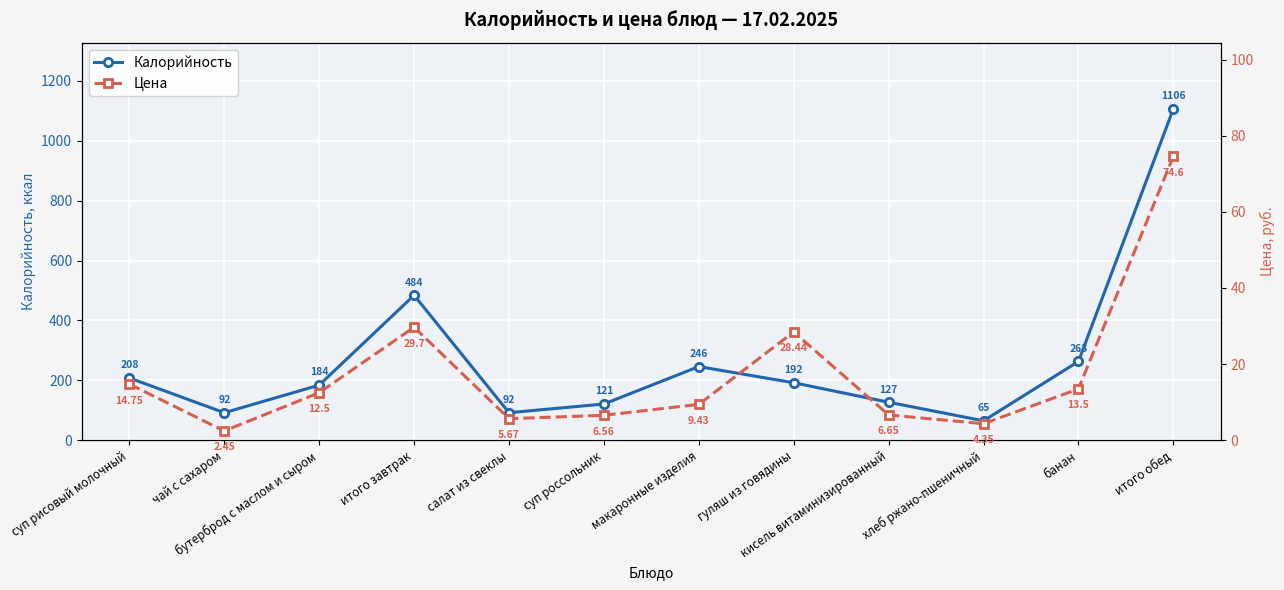

Which series has the largest total across all categories?

Калорийность